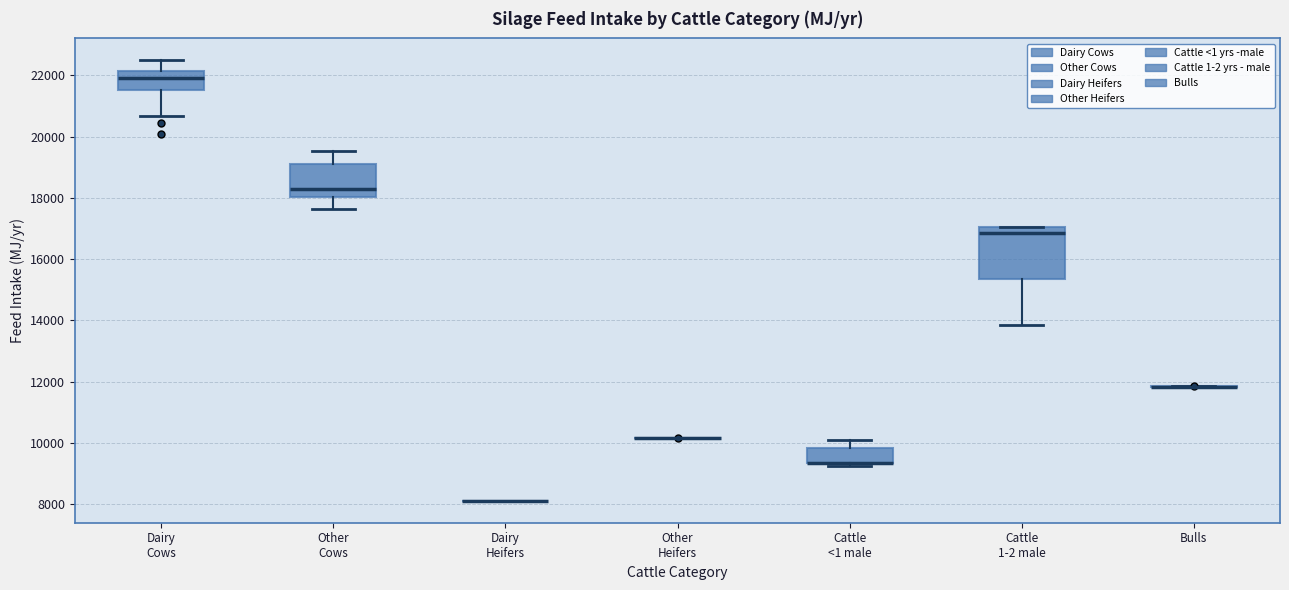

Reading left to right, transcribe this box plot: for each box, give where its median line is, the range the box spans, and where its two whiskers end, as read against the y-axis. The values are not printed on the chart, so give them approximately, as read against the axis.

Dairy Cows: median 22000, box 21600 to 22200, whiskers 20600 to 22400
Other Cows: median 18200, box 18000 to 19000, whiskers 17600 to 19600
Dairy Heifers: box collapsed to a line at 8200, whiskers 8200 to 8200
Other Heifers: box collapsed to a line at 10200, whiskers 10200 to 10200
Cattle <1 male: median 9400 (drawn on the box's lower edge), box 9400 to 9800, whiskers 9200 to 10000
Cattle 1-2 male: median 16800, box 15400 to 17000, whiskers 13800 to 17000
Bulls: box collapsed to a line at 11800, whiskers 11800 to 11800